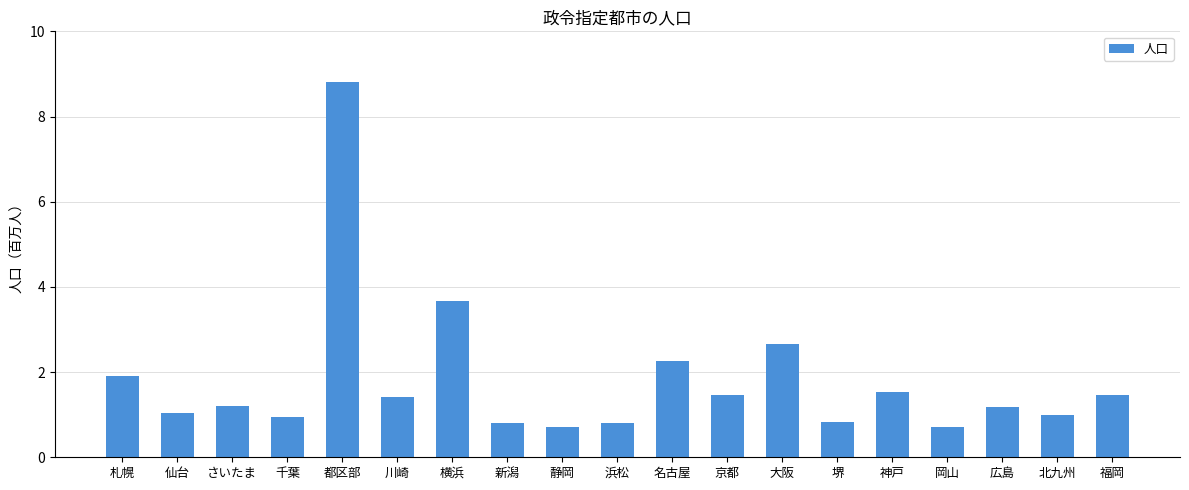

Which category has the highest value across all series?

都区部